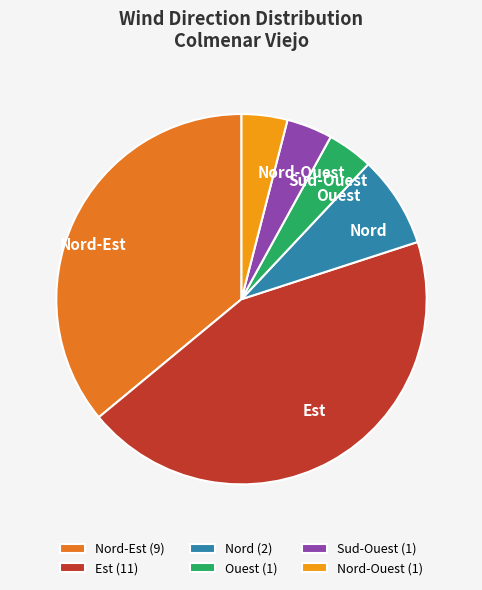

Which slice is the largest?

Est